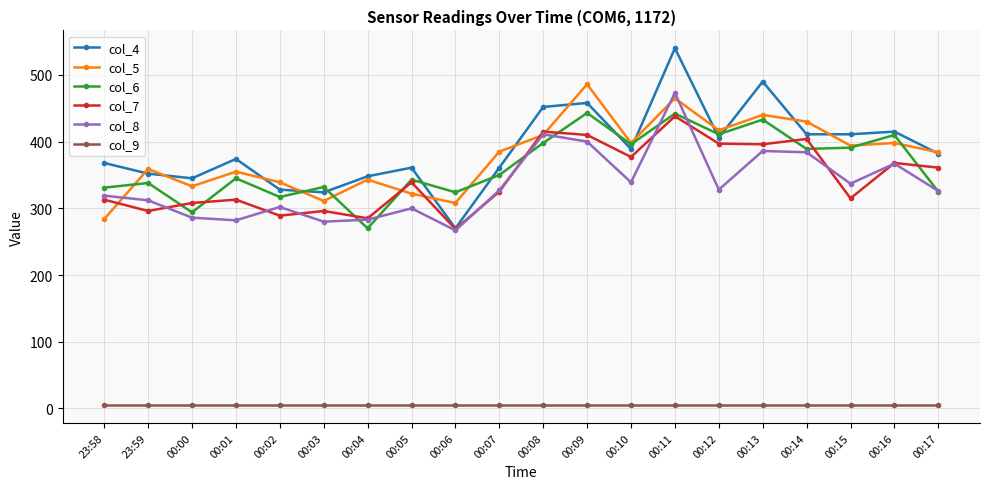

Is the value of col_6 at 23:58 greater than the value of col_8 at 00:05?

Yes